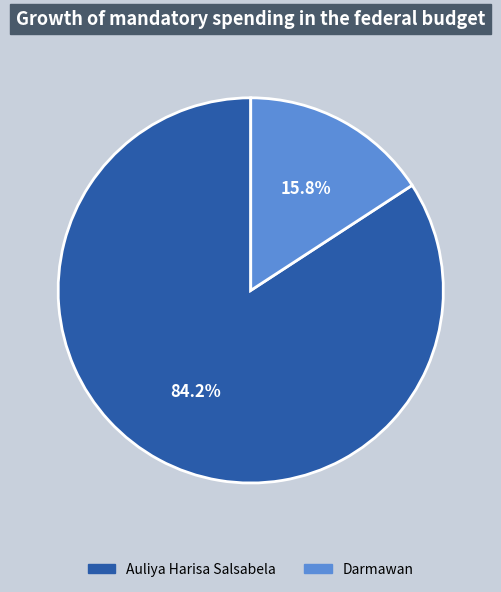

Approximately how many times larger is the value at Darmawan compared to Auliya Harisa Salsabela?

0.2